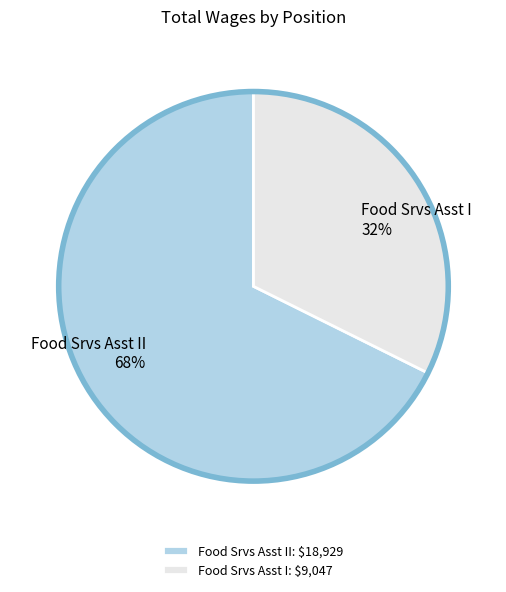

How many segments does this pie chart have?

2